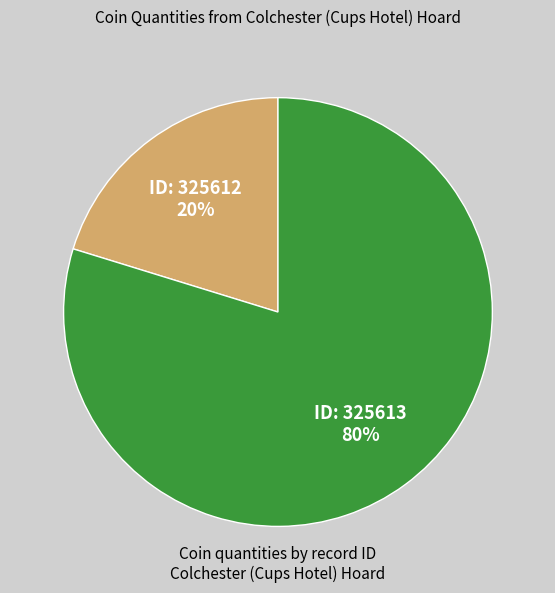

How many segments does this pie chart have?

2